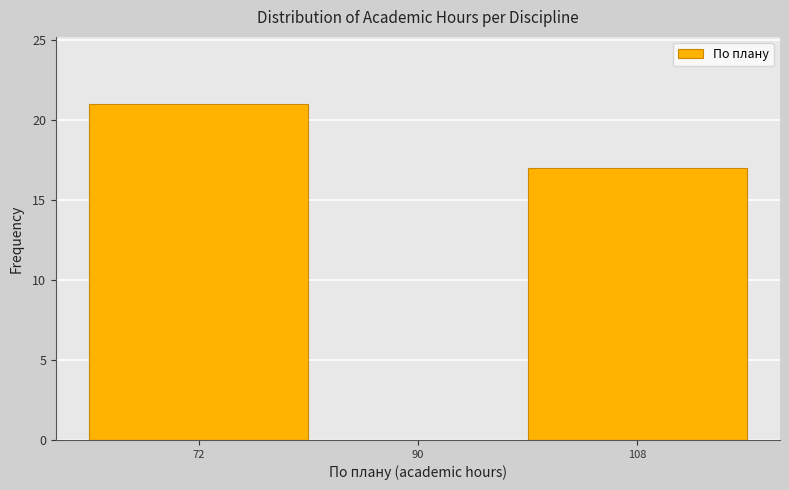

How tall is the bar that spans 99 to 117 on the x-axis? Neither the bar edges nor the heights are printed on the chart, so give them approximately, as read against the axes.

17